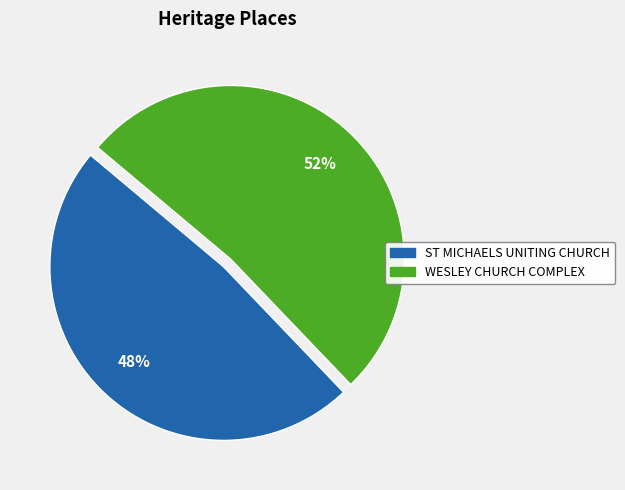

To the nearest percent, what percentage of the pie is ST MICHAELS UNITING CHURCH?

48%